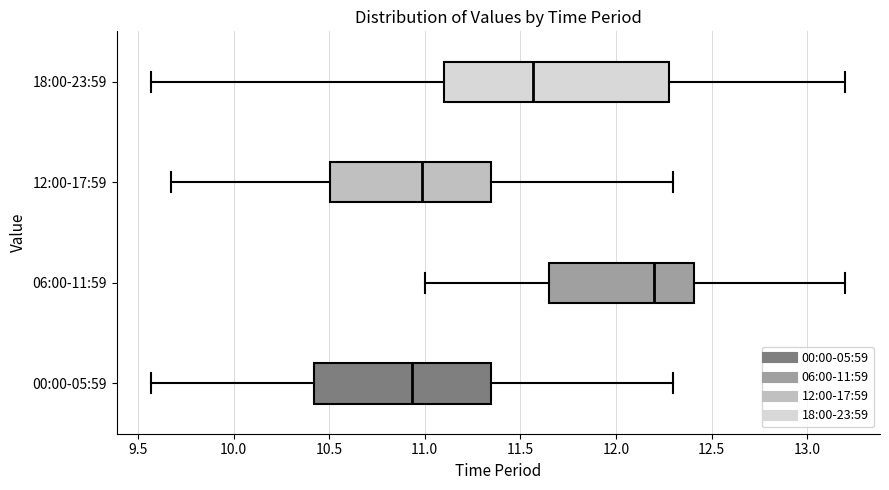

Where does the right whisker of the box for 00:00-05:59 end on the x-axis? The values are not printed on the chart, so give them approximately, as read against the axis.

12.30